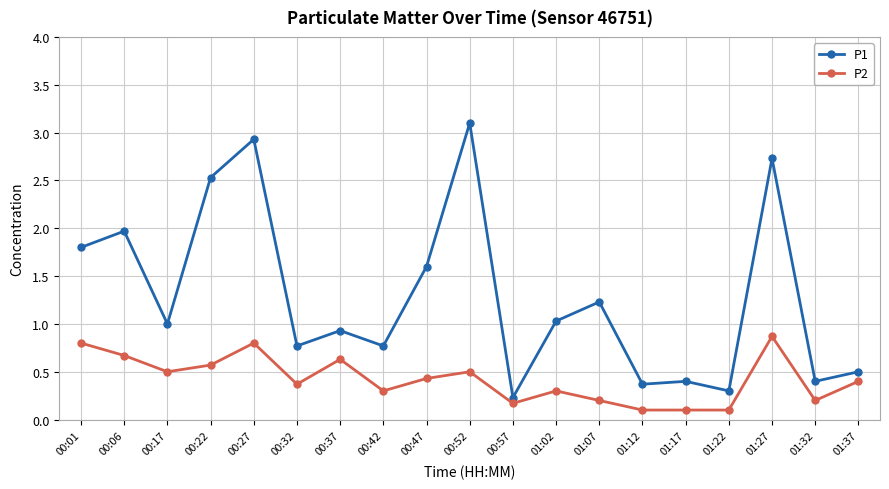

Reading left to right, extract all data points from this chart.

P1: 00:01=1.8	00:06=2.0	00:17=1.0	00:22=2.5	00:27=2.9	00:32=0.8	00:37=0.9	00:42=0.8	00:47=1.6	00:52=3.1	00:57=0.2	01:02=1.0	01:07=1.2	01:12=0.4	01:17=0.4	01:22=0.3	01:27=2.7	01:32=0.4	01:37=0.5
P2: 00:01=0.8	00:06=0.7	00:17=0.5	00:22=0.6	00:27=0.8	00:32=0.4	00:37=0.6	00:42=0.3	00:47=0.4	00:52=0.5	00:57=0.2	01:02=0.3	01:07=0.2	01:12=0.1	01:17=0.1	01:22=0.1	01:27=0.9	01:32=0.2	01:37=0.4